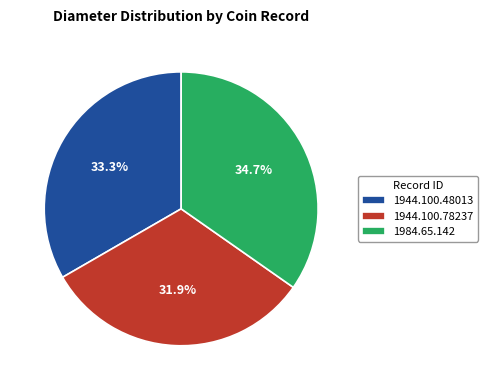

To the nearest percent, what is the average slice percentage?

33%